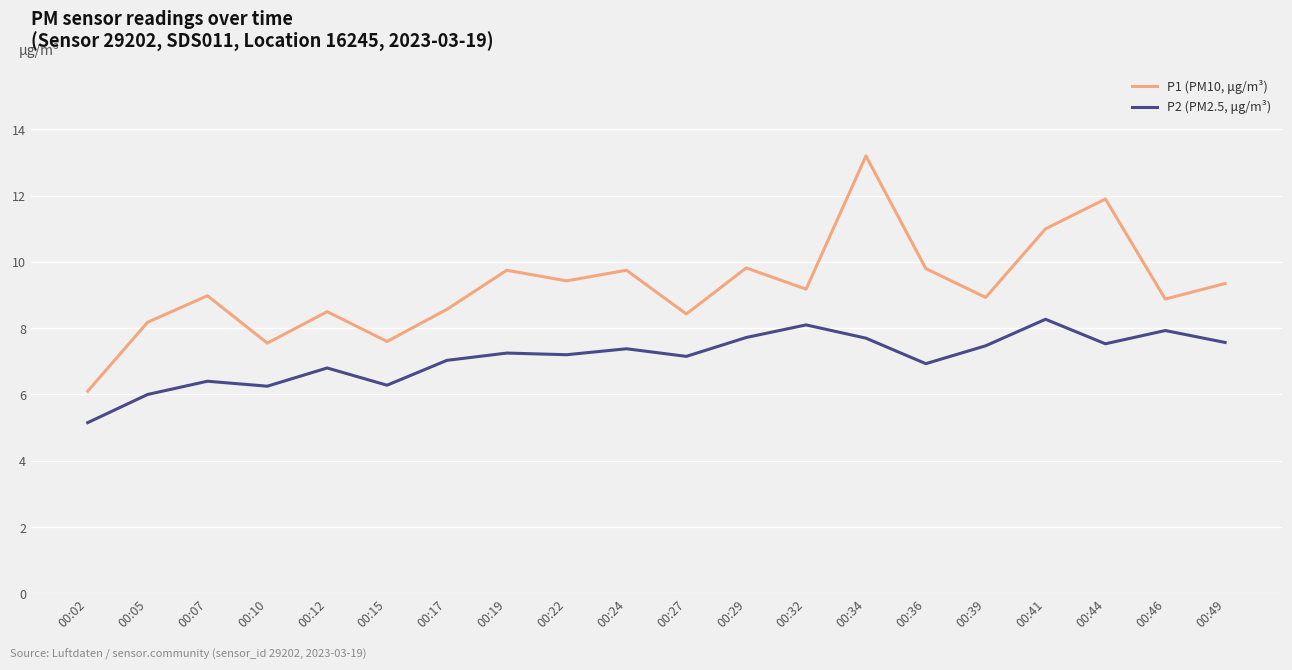

Rank the series by their average value, from highest to lowest.

P1 (PM10, μg/m³), P2 (PM2.5, μg/m³)